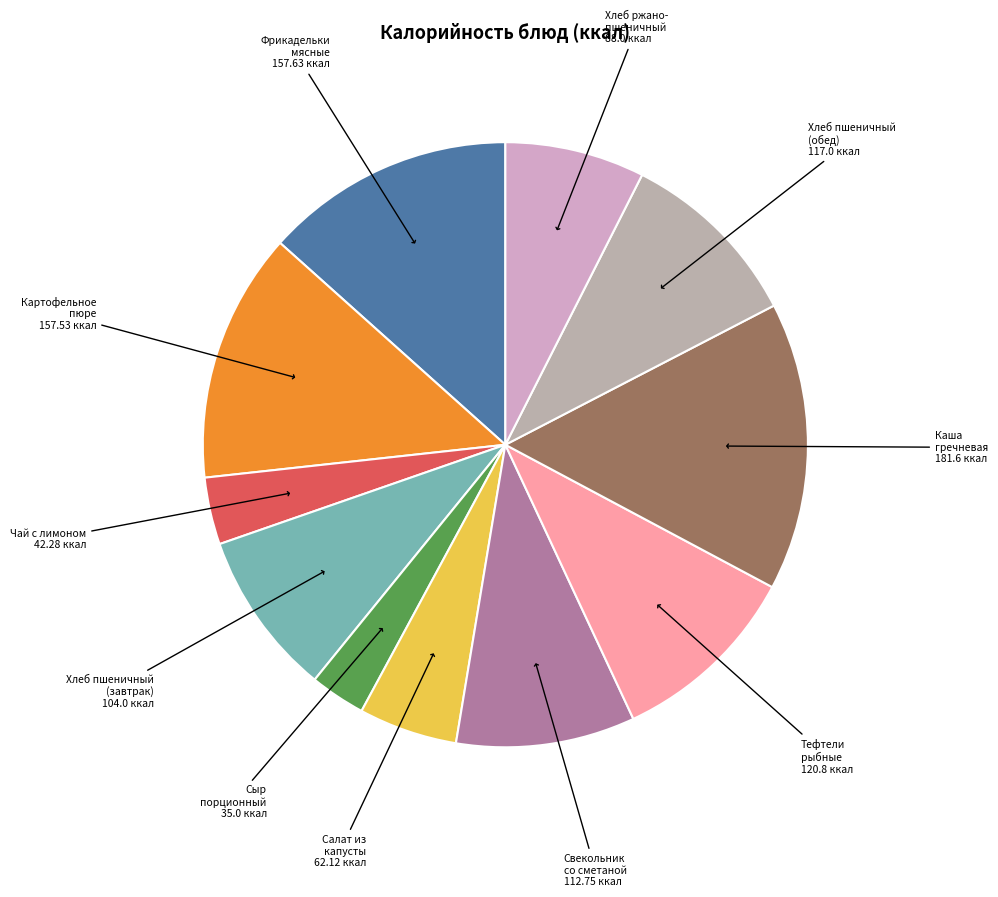

How many segments does this pie chart have?

11